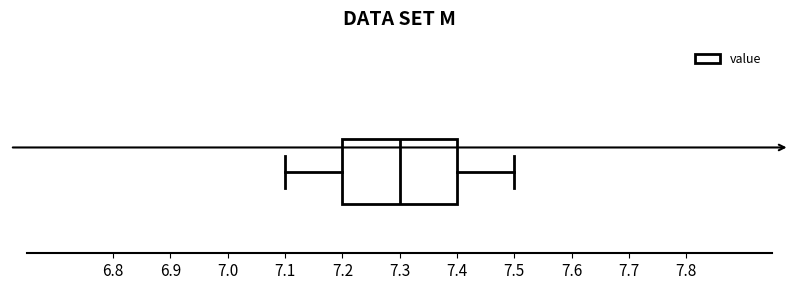

Where is the right edge of the box on the x-axis? The values are not printed on the chart, so give them approximately, as read against the axis.

7.4